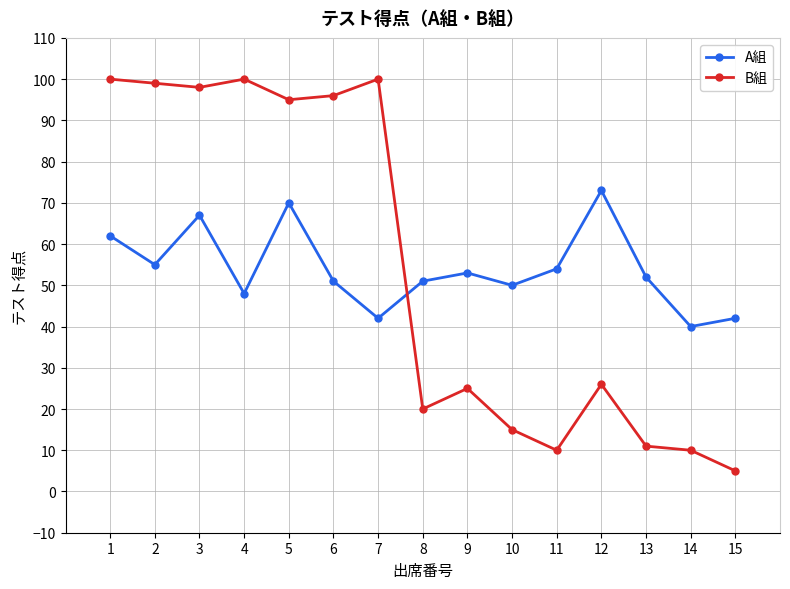

What is the difference between the highest and lowest values at 10?

35